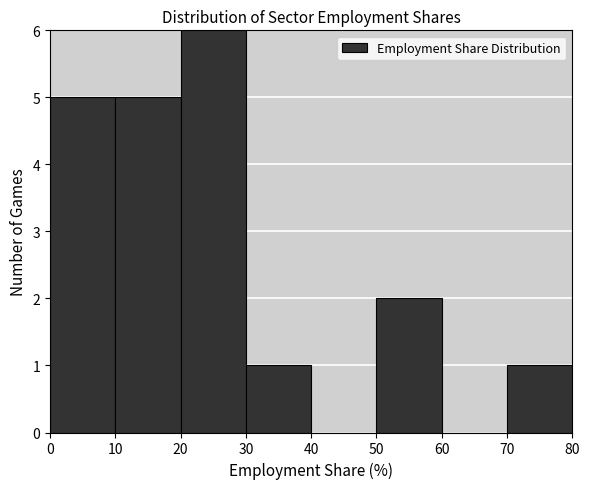

Over which range of the x-axis is the bar tallest?

20 to 30